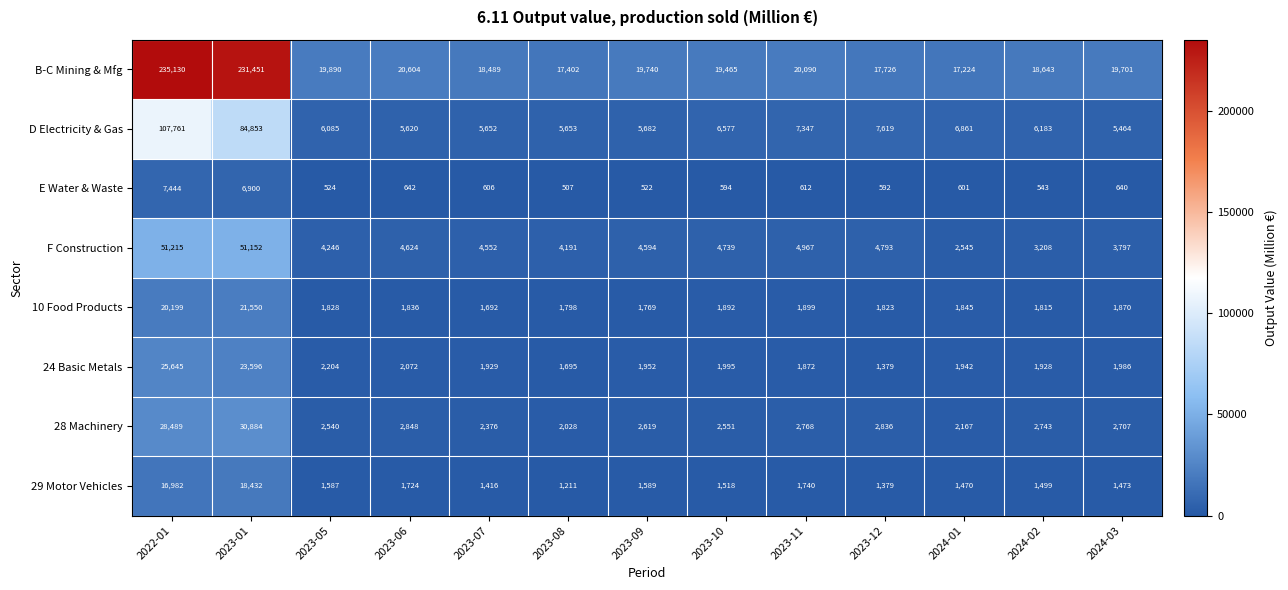

What is the difference between the highest and lowest values at 2022-01?

227686